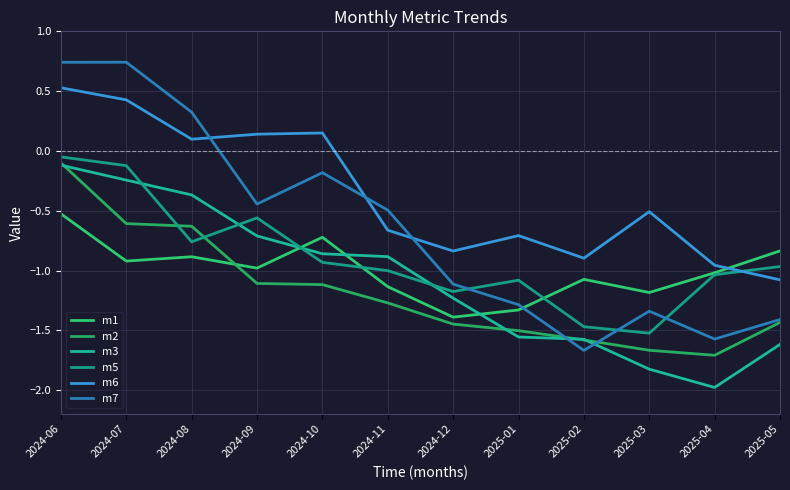

How many intersections are there between m2 and m7?

2